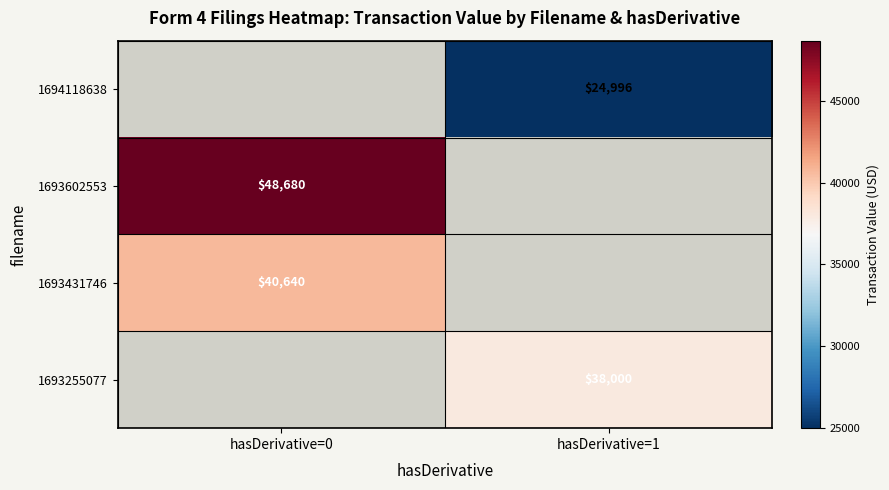

Is it true that 1693602553 equals 20985 at hasDerivative=0?

False